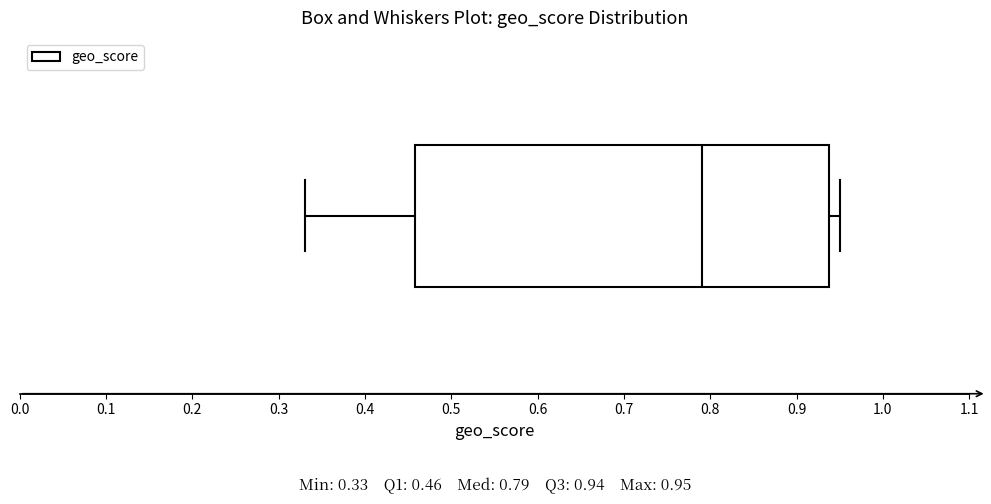

Read this box plot against the x-axis: the position of the median line, the range covered by the box, and the ends of both whiskers. The values are not printed on the chart, so give them approximately, as read against the axis.

median 0.79, box 0.46 to 0.94, whiskers 0.33 to 0.95